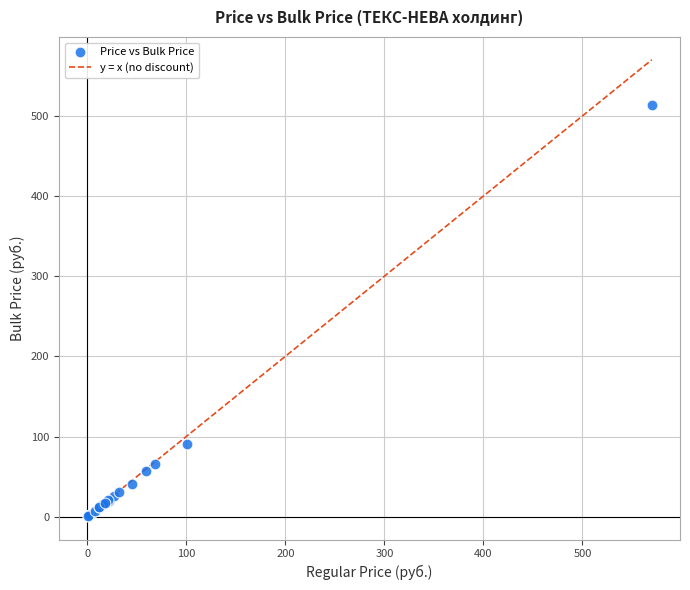

What Y value in the scatter plot is closest to 256?

90.5